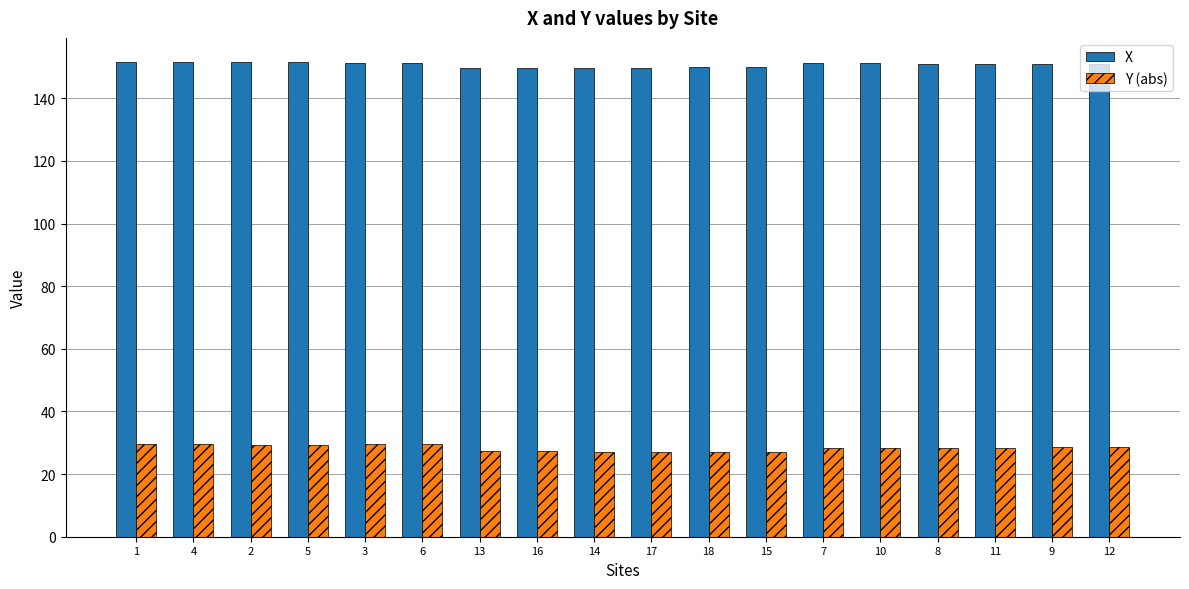

What is the greatest value displayed?

151.7